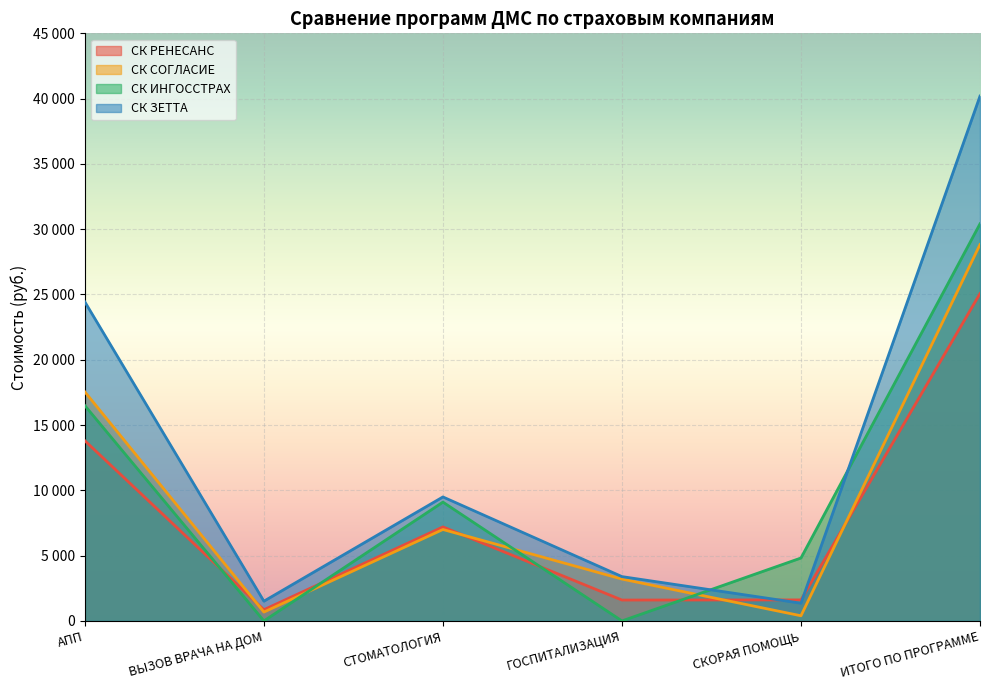

At which label does СК СОГЛАСИЕ first exceed 7003?

АПП